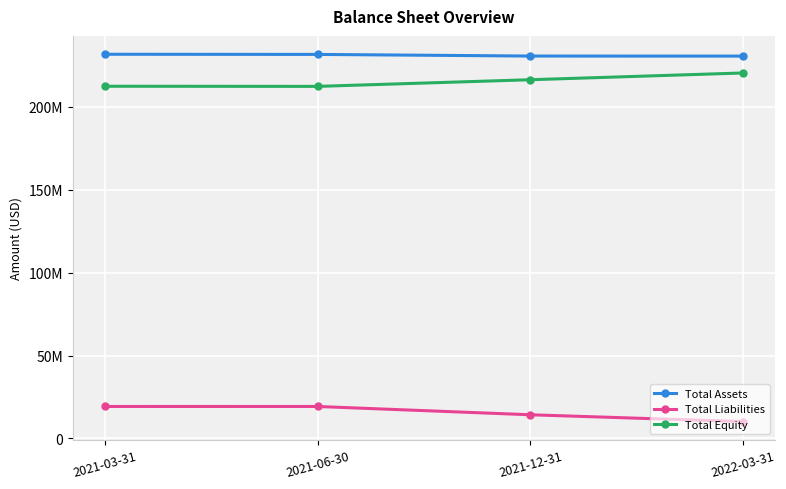

What are all the series names shown in the legend?

Total Assets, Total Liabilities, Total Equity